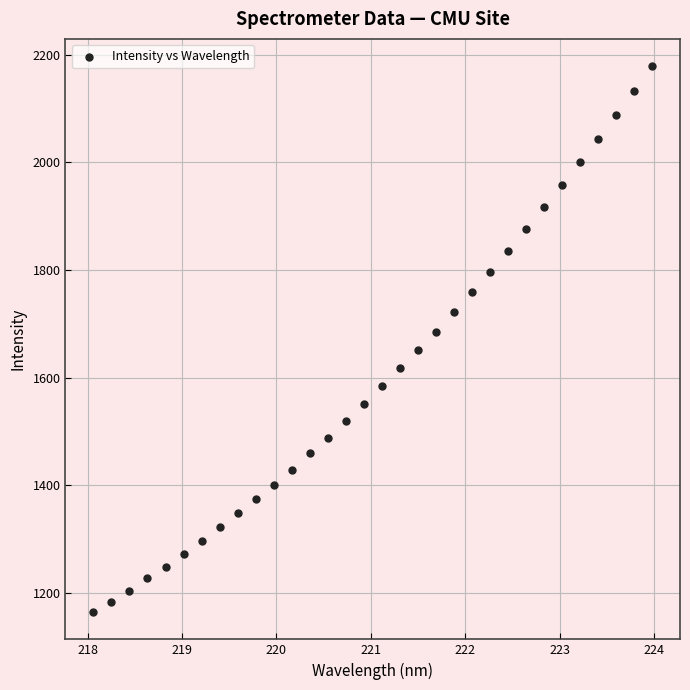

What is the range of Y values (max minus min)?

1014.9